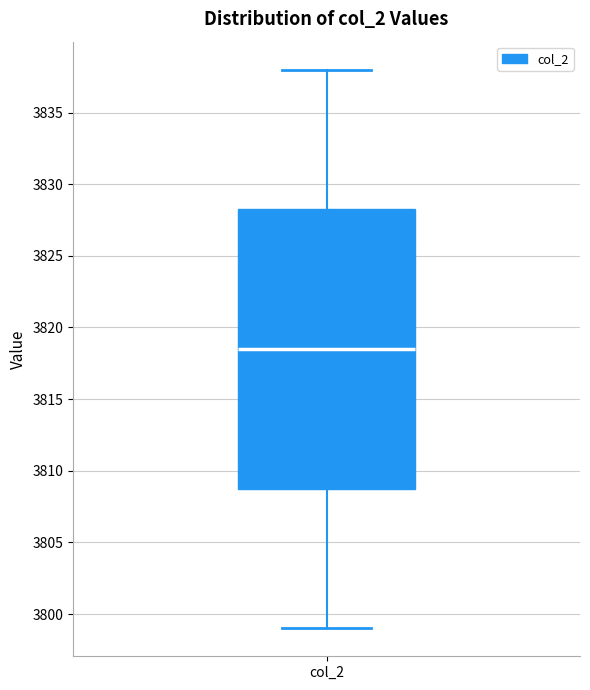

Transcribe this box plot: give where the median line is, the range the box spans, and where the two whiskers end, as read against the y-axis. The values are not printed on the chart, so give them approximately, as read against the axis.

median 3818.5, box 3809.0 to 3828.5, whiskers 3799.0 to 3838.0